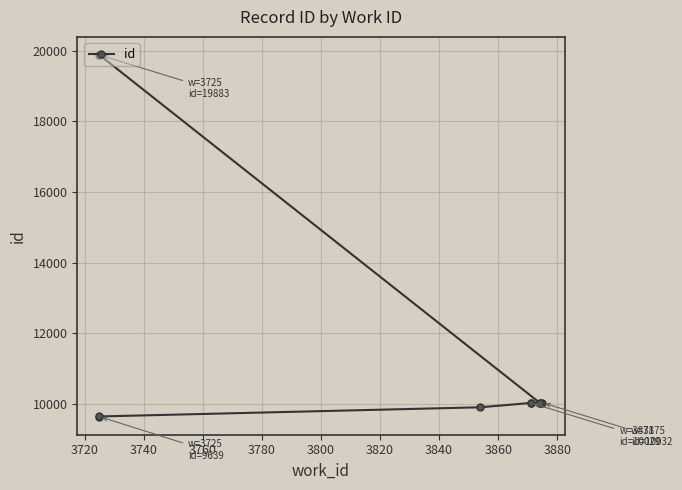

The value at 3780 is 4957. True or false?

False